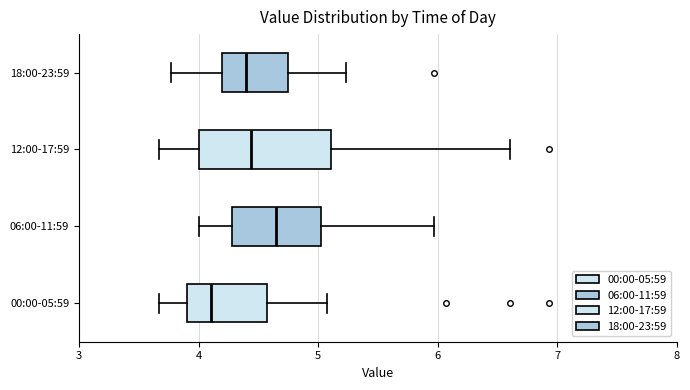

Reading bottom to top, transcribe this box plot: for each box, give where its median line is, the range the box spans, and where its two whiskers end, as read against the x-axis. The values are not printed on the chart, so give them approximately, as read against the axis.

00:00-05:59: median 4.1, box 3.9 to 4.6, whiskers 3.7 to 5.1
06:00-11:59: median 4.7, box 4.3 to 5.0, whiskers 4.0 to 6.0
12:00-17:59: median 4.4, box 4.0 to 5.1, whiskers 3.7 to 6.6
18:00-23:59: median 4.4, box 4.2 to 4.8, whiskers 3.8 to 5.2